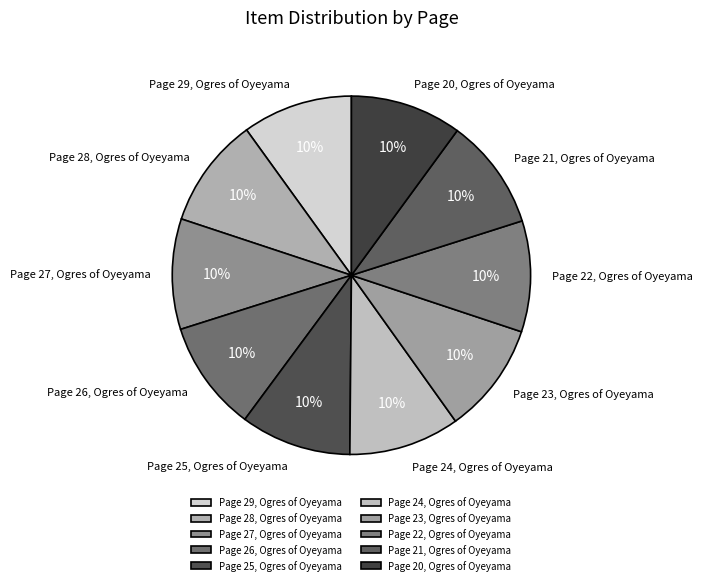

Is Page 23, Ogres of Oyeyama the majority of the pie?

No